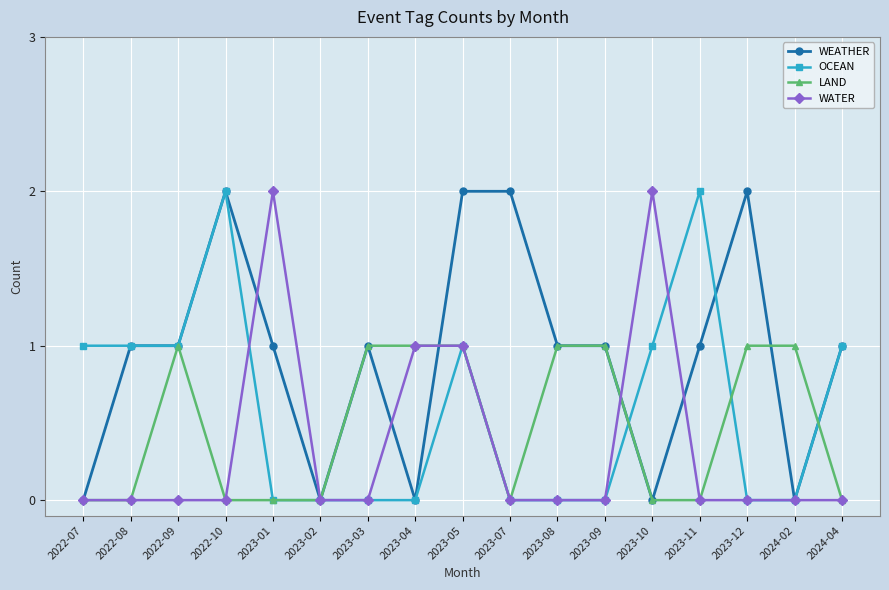

Is it true that OCEAN equals 1 at 2023-12?

False